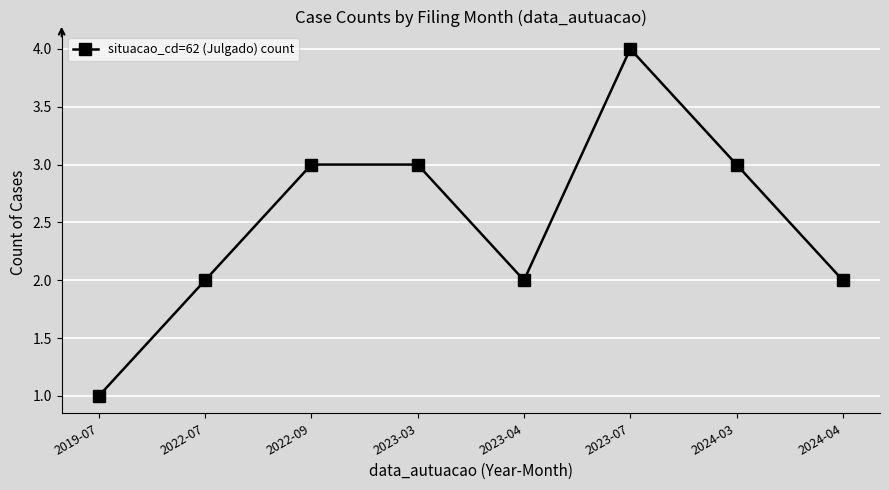

How many categories are shown in the chart?

8